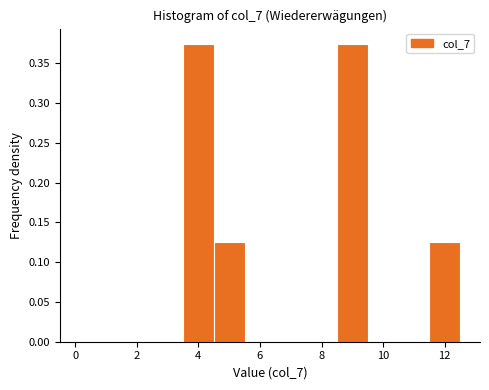

Reading left to right, transcribe this chart: for each bar, give the range it covers on the x-axis and its height. Neither the bar edges nor the heights are printed on the chart, so give them approximately, as read against the axes.

-0.5 to 0.5: 0
0.5 to 1.5: 0
1.5 to 2.5: 0
2.5 to 3.5: 0
3.5 to 4.5: 0.375
4.5 to 5.5: 0.125
5.5 to 6.5: 0
6.5 to 7.5: 0
7.5 to 8.5: 0
8.5 to 9.5: 0.375
9.5 to 10.5: 0
10.5 to 11.5: 0
11.5 to 12.5: 0.125